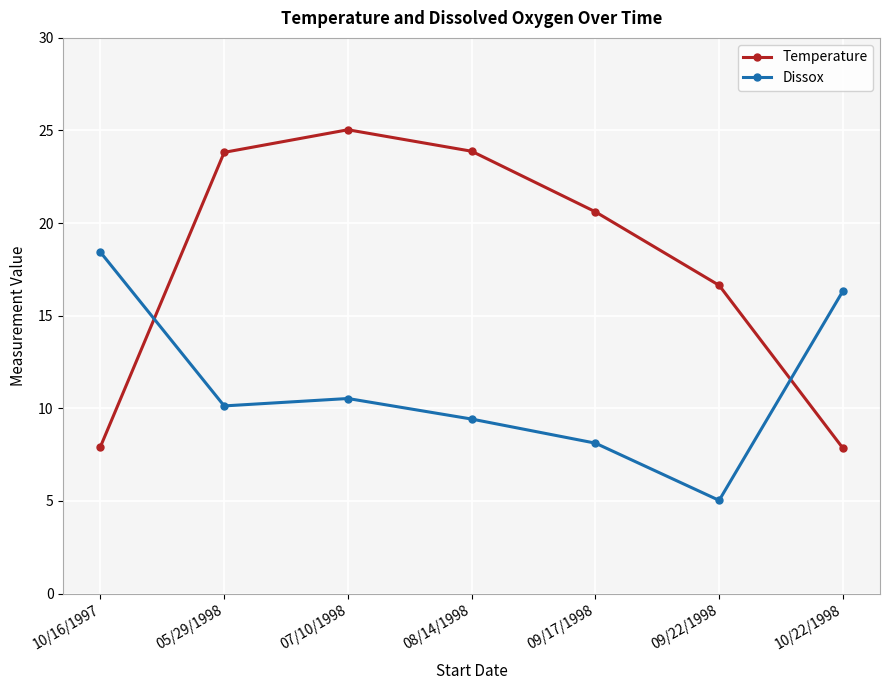

The Dissox series shows 10.5 at 07/10/1998. True or false?

True